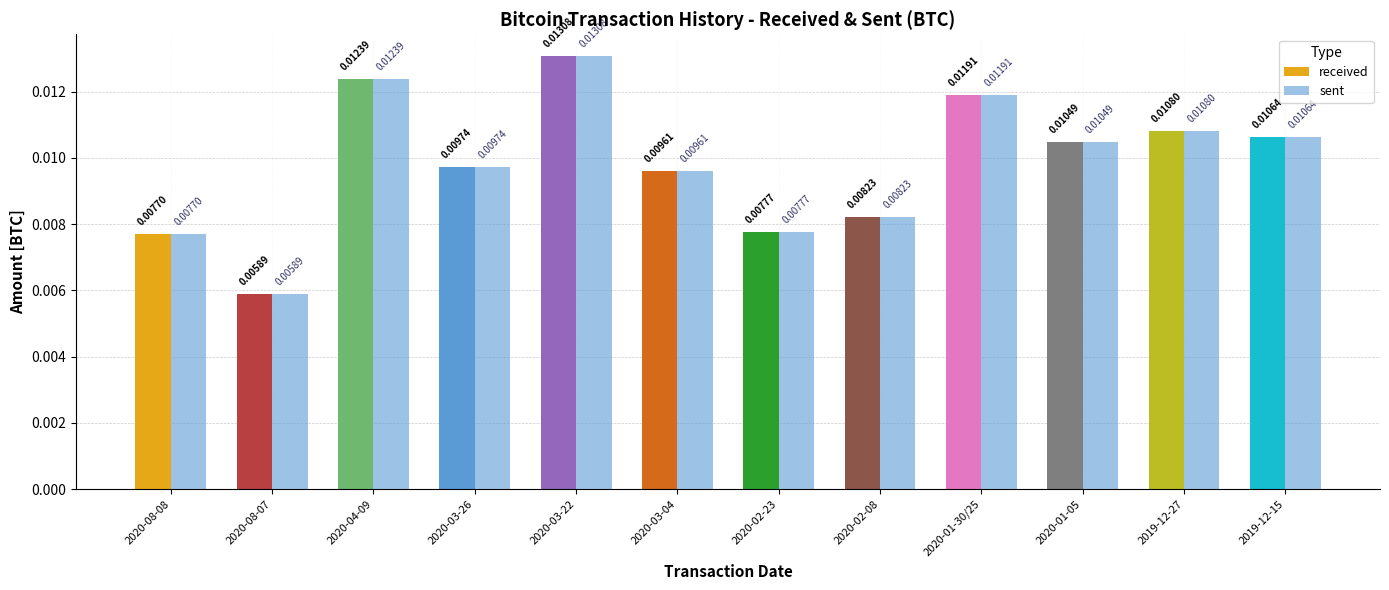

Which series has the largest range (max minus min)?

received